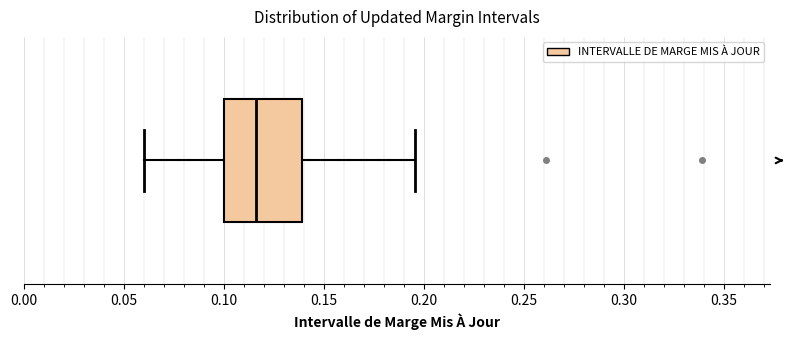

Transcribe this box plot: give where the median line is, the range the box spans, and where the two whiskers end, as read against the x-axis. The values are not printed on the chart, so give them approximately, as read against the axis.

median 0.115, box 0.100 to 0.140, whiskers 0.060 to 0.195